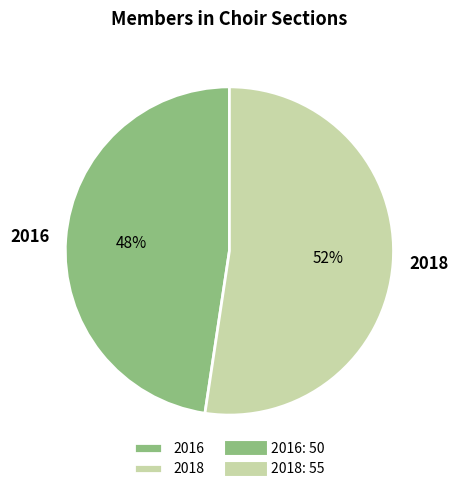

To the nearest percent, what is the average slice percentage?

50%